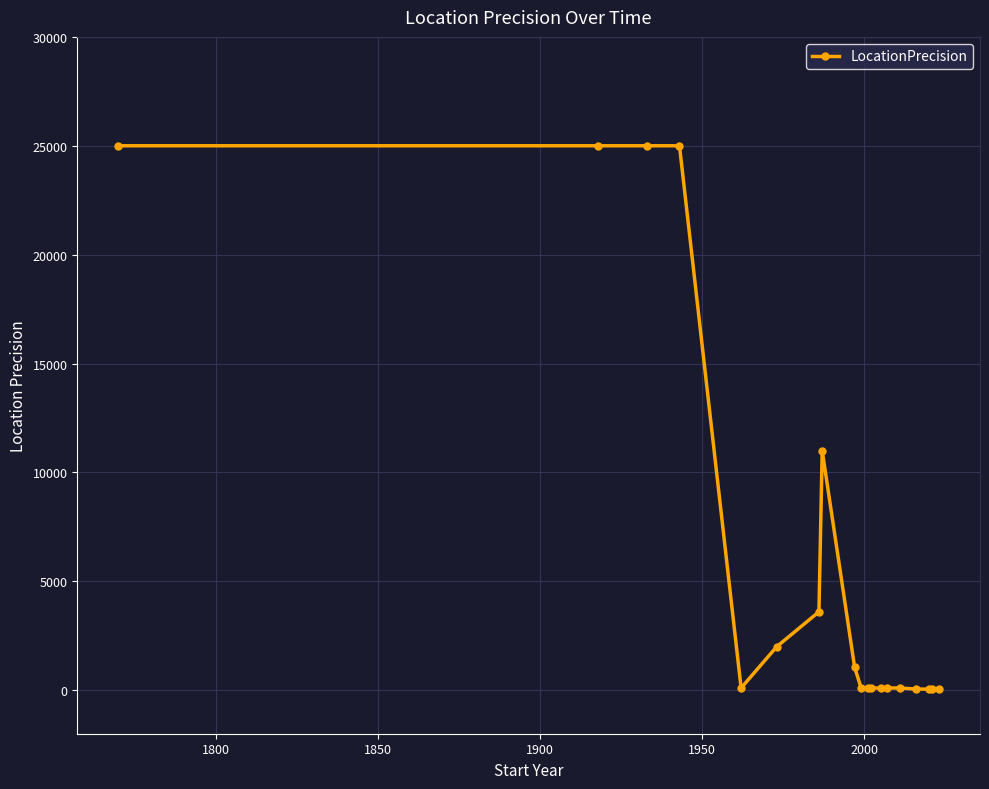

True or false: there are more than 0 points higher than both neighbors.

True